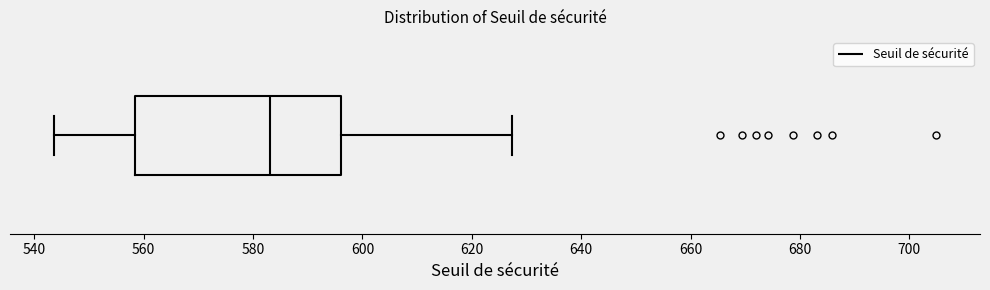

Transcribe this box plot: give where the median line is, the range the box spans, and where the two whiskers end, as read against the x-axis. The values are not printed on the chart, so give them approximately, as read against the axis.

median 584, box 558 to 596, whiskers 544 to 628